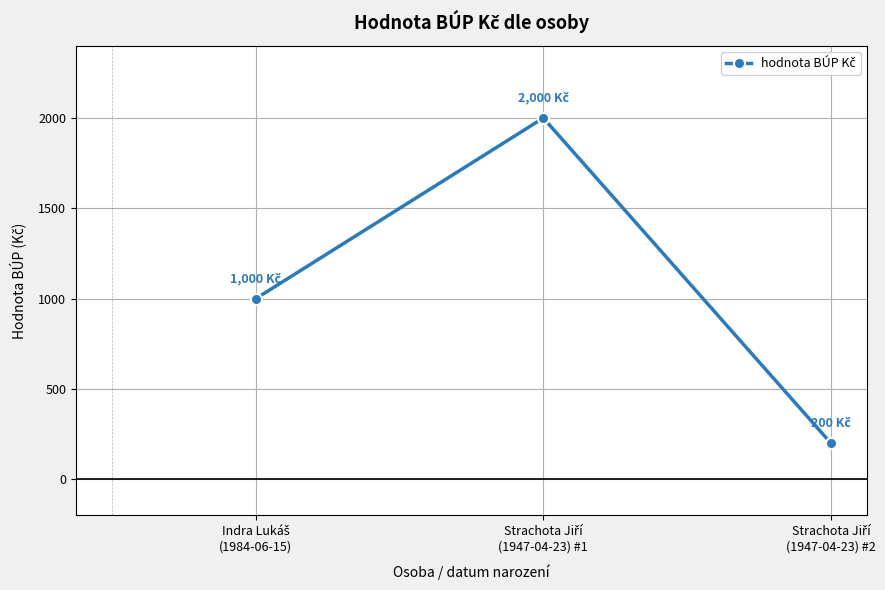

What is the average value?

1067